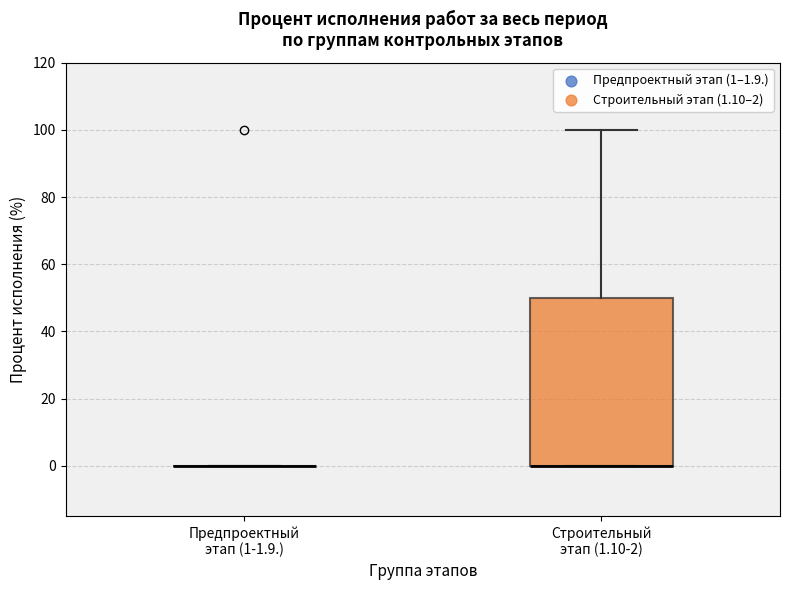

Reading left to right, transcribe this box plot: for each box, give where its median line is, the range the box spans, and where its two whiskers end, as read against the y-axis. The values are not printed on the chart, so give them approximately, as read against the axis.

Предпроектный этап (1-1.9.): box collapsed to a line at 0, whiskers 0 to 0
Строительный этап (1.10-2): median 0 (drawn on the box's lower edge), box 0 to 50, whiskers 0 to 100